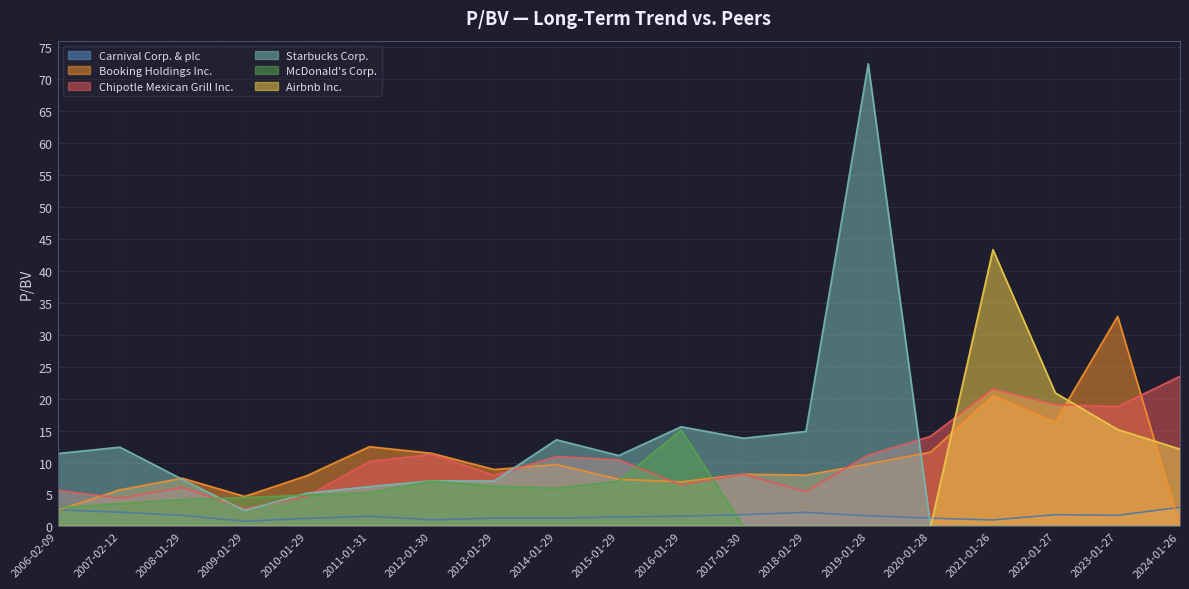

What is the sum of all Starbucks Corp. values?

200.5